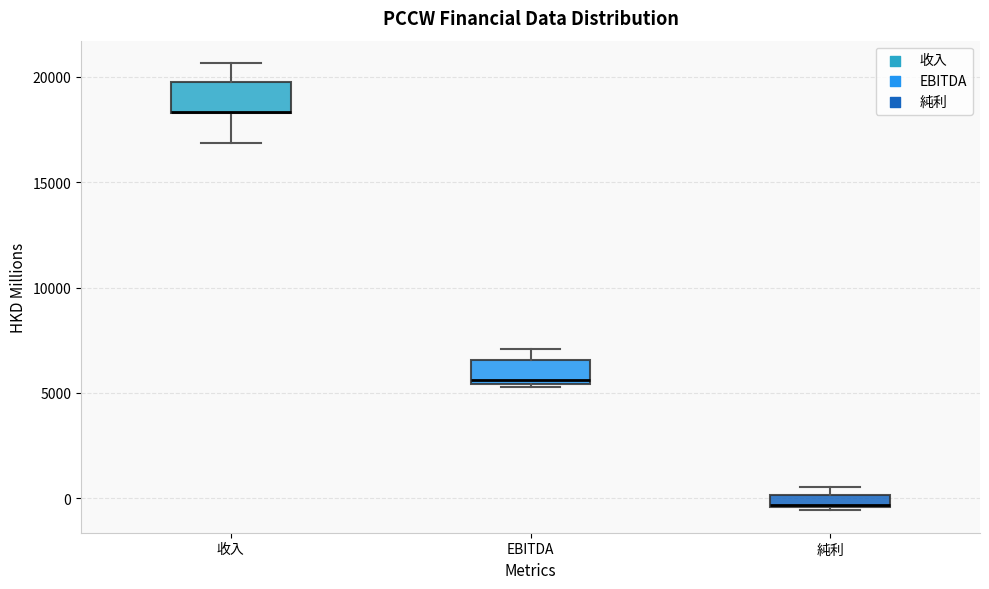

Where does the upper whisker of the box for 收入 end on the y-axis? The values are not printed on the chart, so give them approximately, as read against the axis.

20500